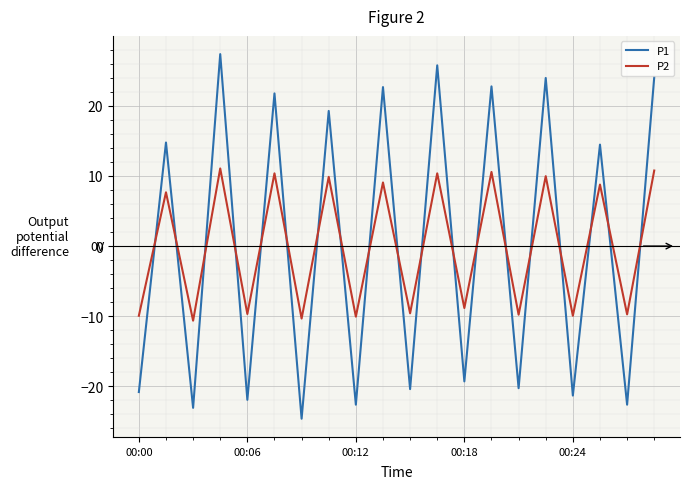

Which series ends up on top after the final intersection of P1 and P2?

P1